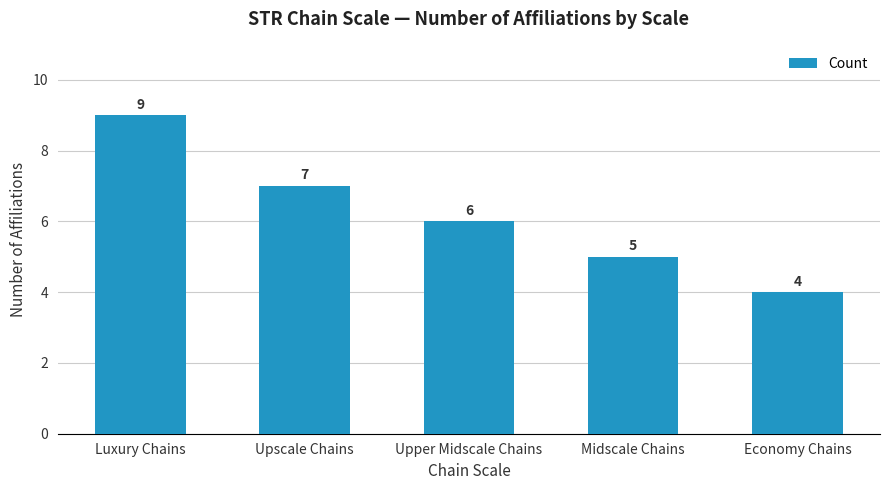

Which label corresponds to the smallest value in the chart?

Economy Chains